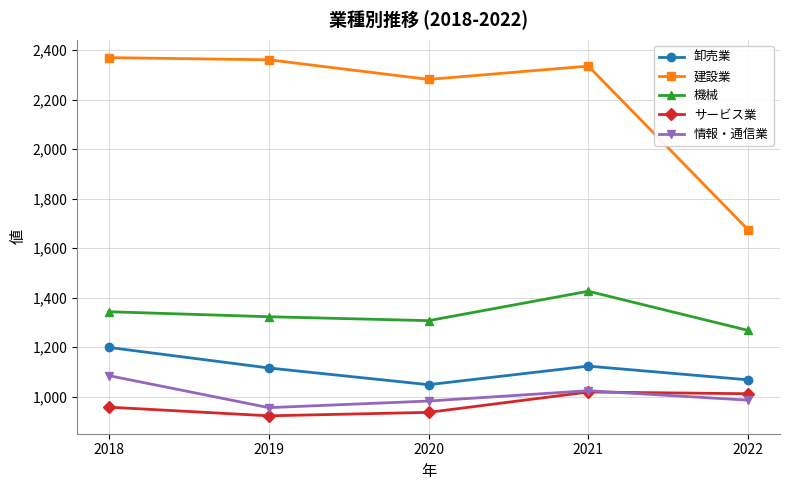

In 卸売業, how many points are higher than both neighbors (excluding endpoints)?

1